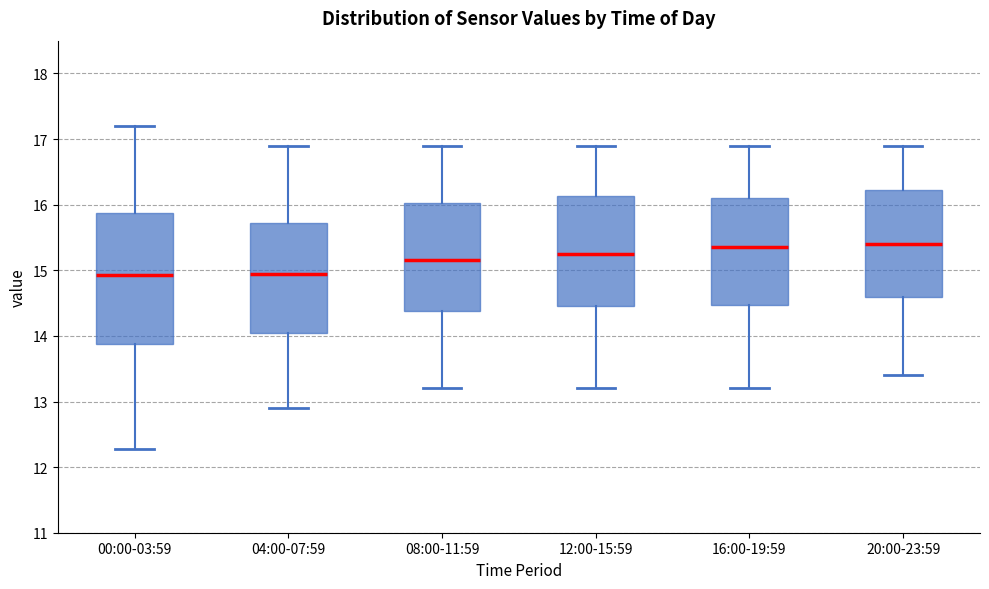

Where is the upper edge of the box for 12:00-15:59 on the y-axis? The values are not printed on the chart, so give them approximately, as read against the axis.

16.1